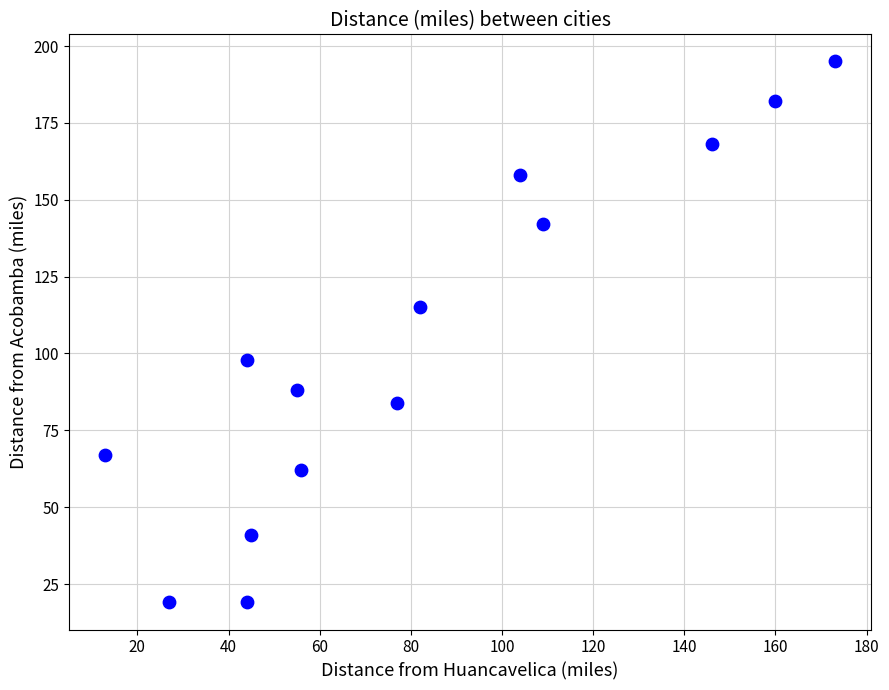

What is the range of X values (max minus min)?

160